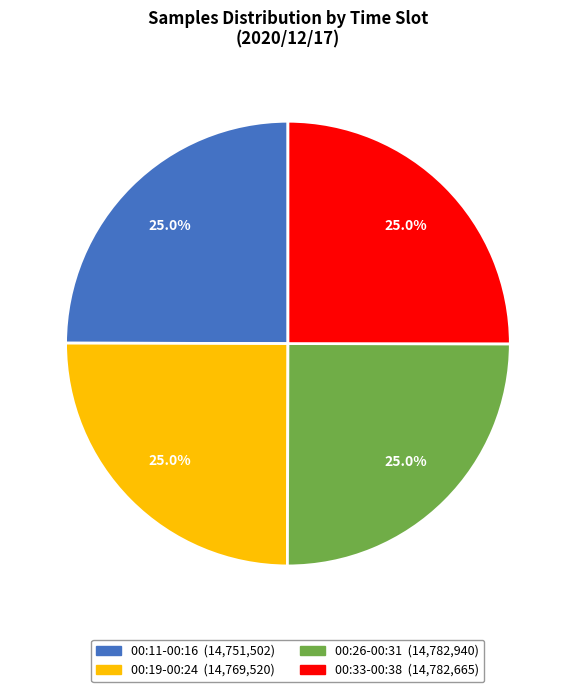

How many slices are in this pie chart?

4